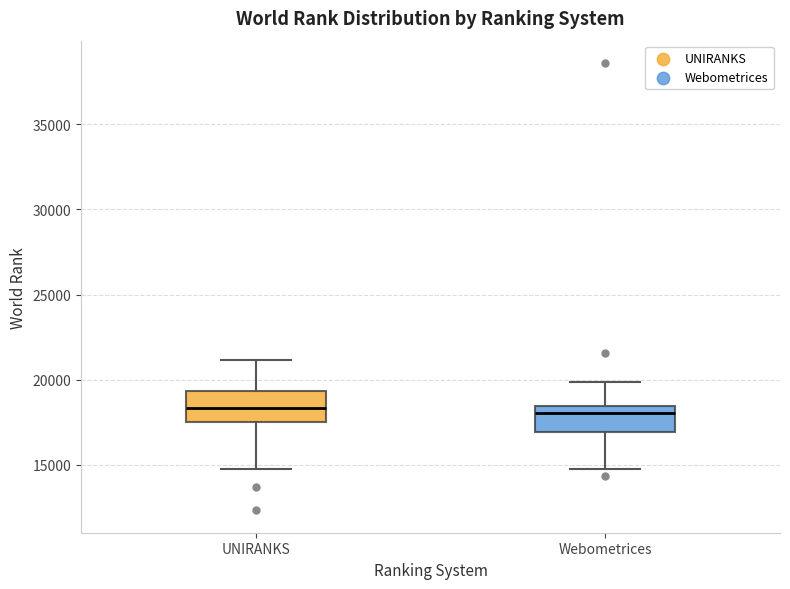

Reading left to right, transcribe this box plot: for each box, give where its median line is, the range the box spans, and where its two whiskers end, as read against the y-axis. The values are not printed on the chart, so give them approximately, as read against the axis.

UNIRANKS: median 18500, box 17500 to 19500, whiskers 15000 to 21000
Webometrices: median 18000, box 17000 to 18500, whiskers 15000 to 20000